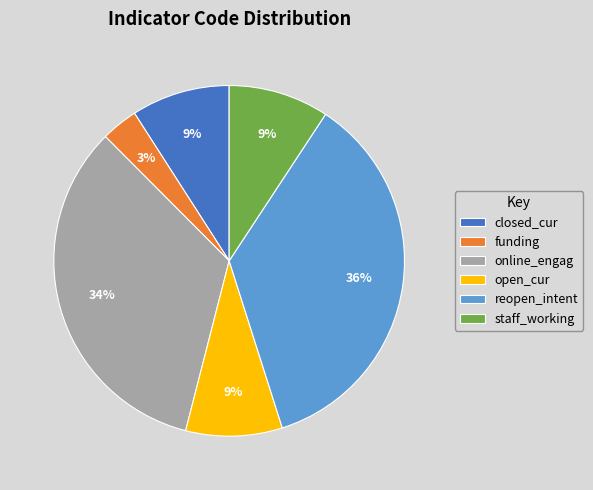

Combined, do staff_working and closed_cur account for over 50%?

No